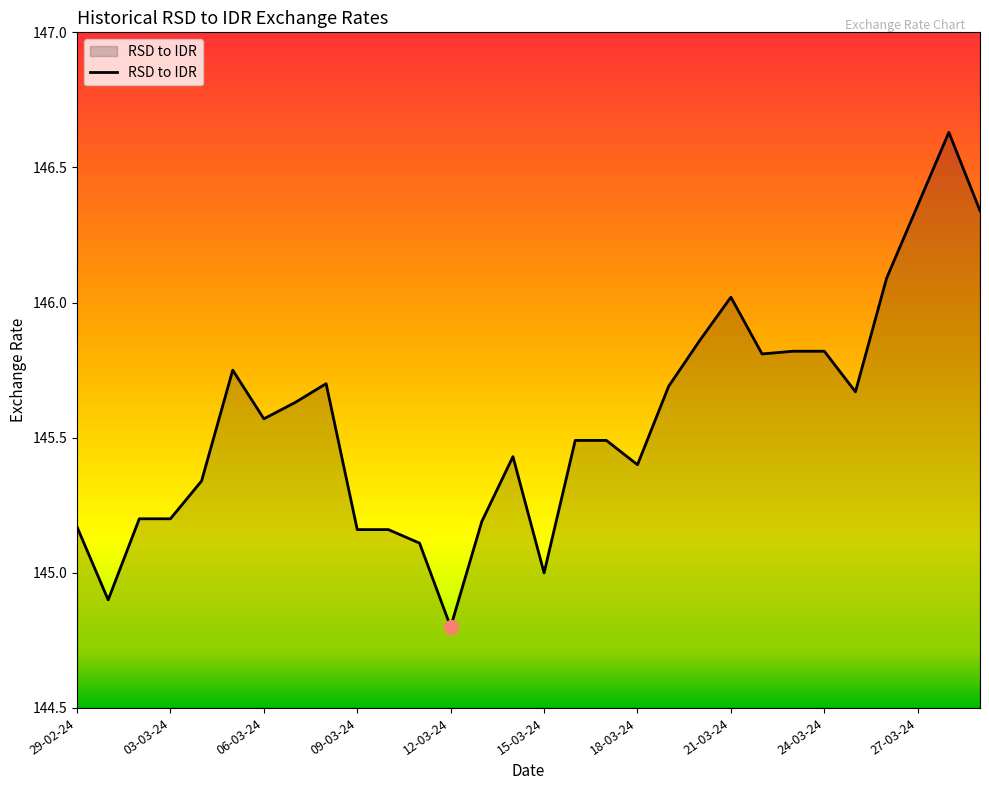

What is the difference between the maximum and minimum values?

1.8